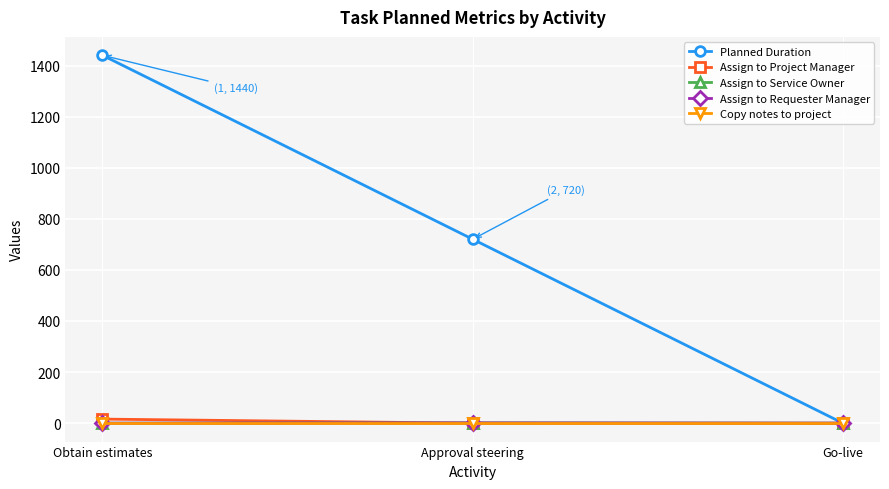

Is this an area chart (filled region under the line)?

No